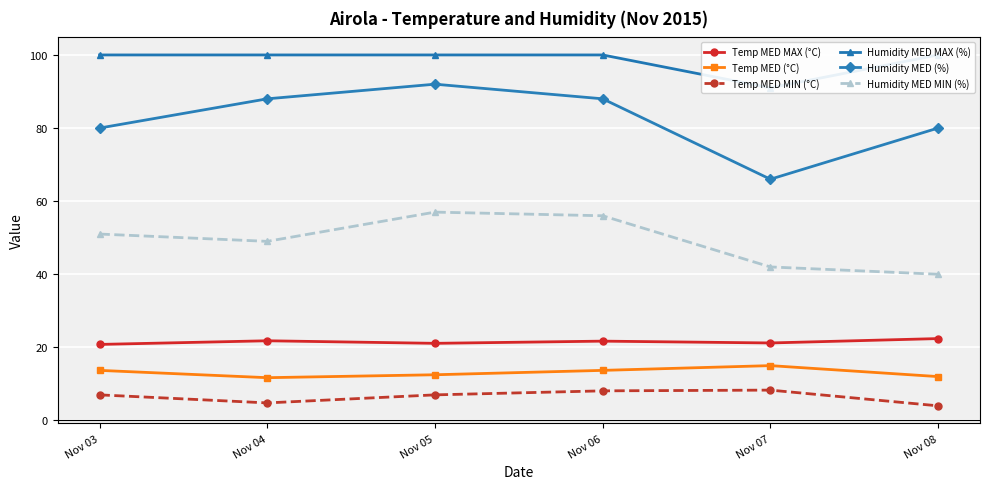

Reading left to right, what are all the values shown in this chart?

Temp MED MAX (°C): 20.8	21.8	21.1	21.7	21.2	22.4
Temp MED (°C): 13.7	11.7	12.5	13.7	15.0	12.0
Temp MED MIN (°C): 7.0	4.8	7.0	8.1	8.3	4.0
Humidity MED MAX (%): 100.0	100.0	100.0	100.0	91.0	100.0
Humidity MED (%): 80.0	88.0	92.0	88.0	66.0	80.0
Humidity MED MIN (%): 51.0	49.0	57.0	56.0	42.0	40.0